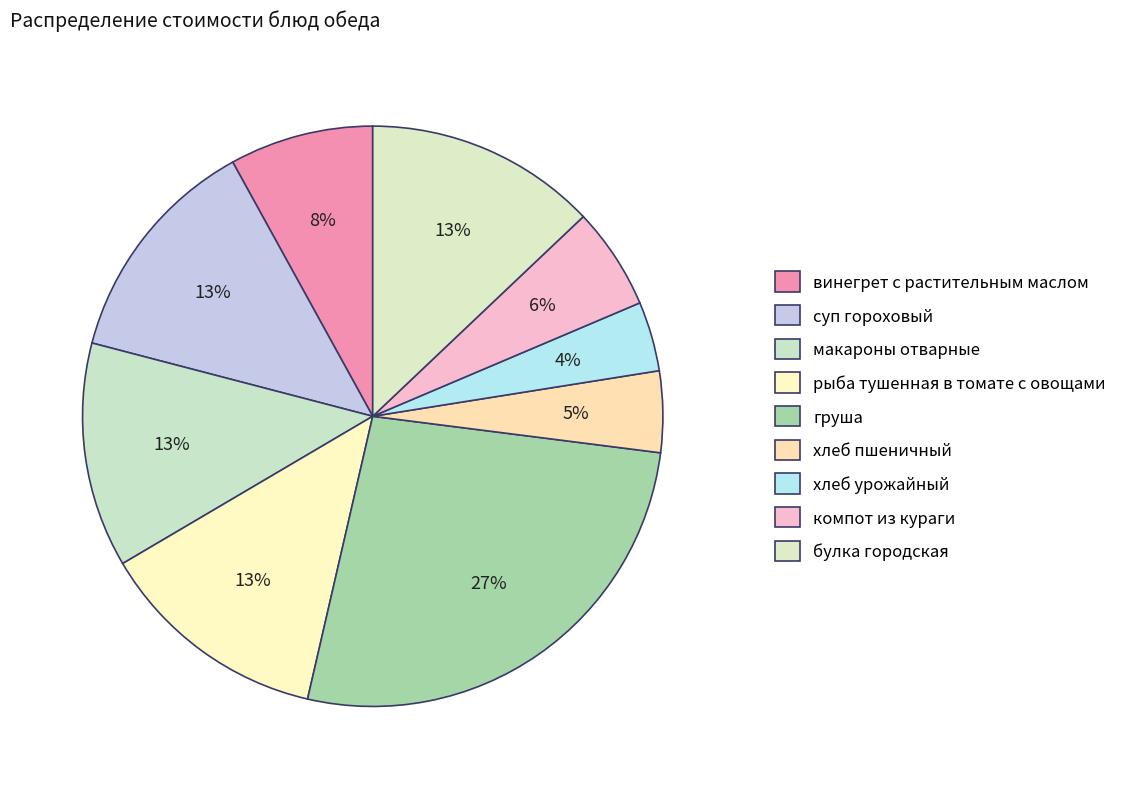

To the nearest percent, what percentage of the pie is суп гороховый?

13%